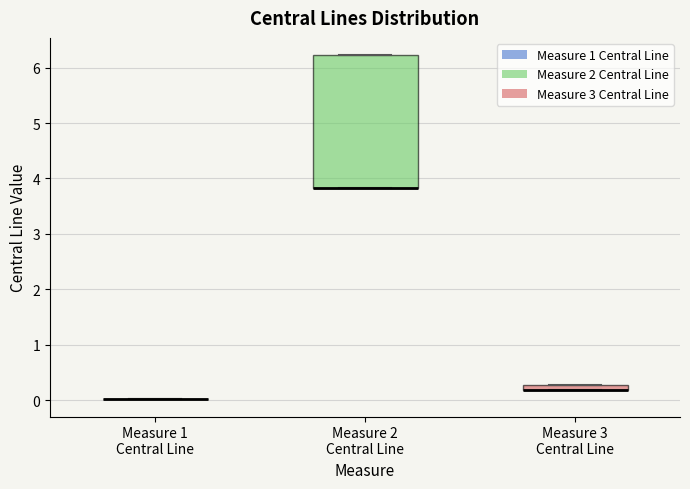

Where is the lower edge of the box for Measure 3 Central Line on the y-axis? The values are not printed on the chart, so give them approximately, as read against the axis.

0.2